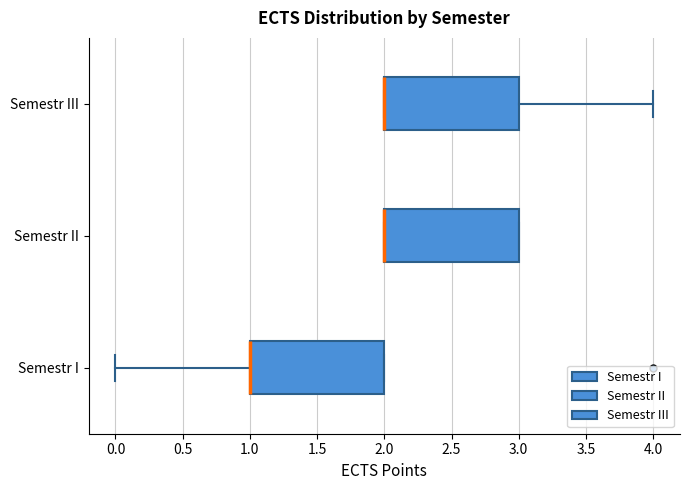

Where is the left edge of the box for Semestr II on the x-axis? The values are not printed on the chart, so give them approximately, as read against the axis.

2